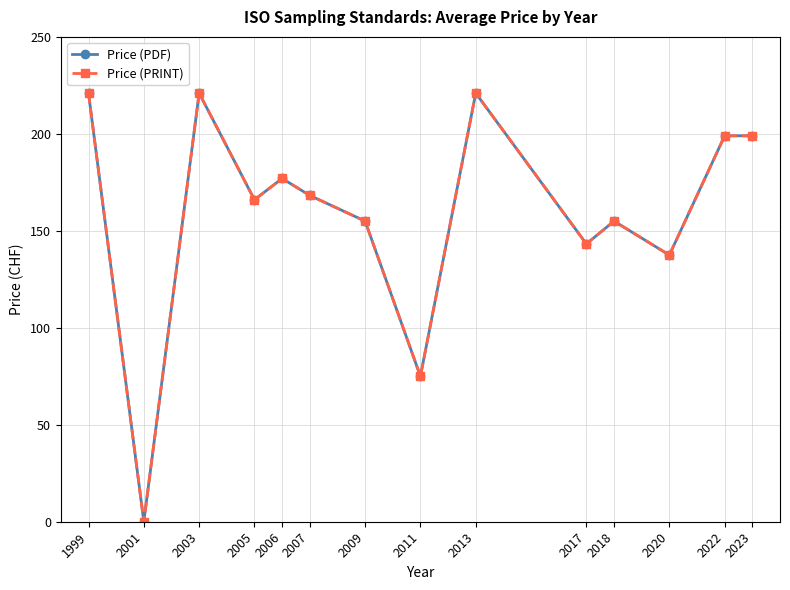

Between 2009 and 2020, which series saw the biggest shift?

Price (PDF)